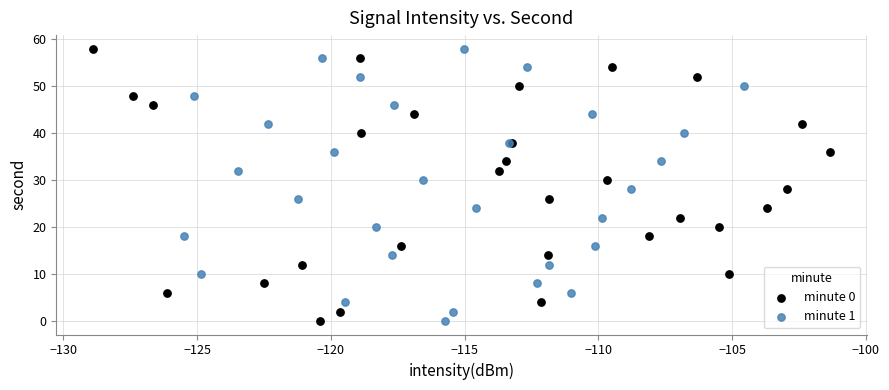

What are all the series names shown in the legend?

minute 0, minute 1